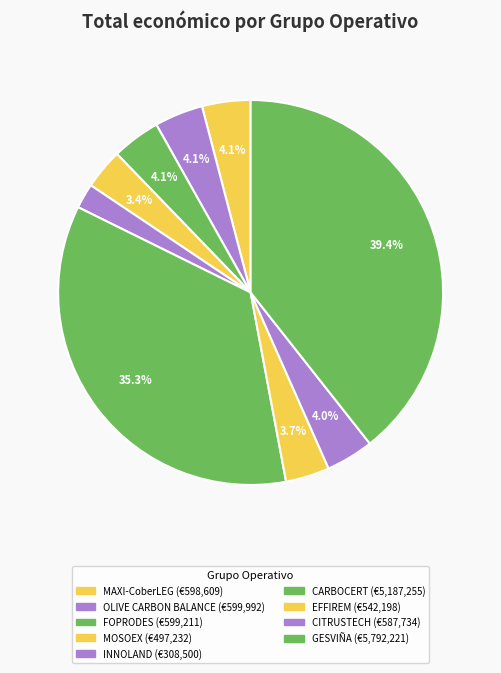

How many slices are in this pie chart?

9